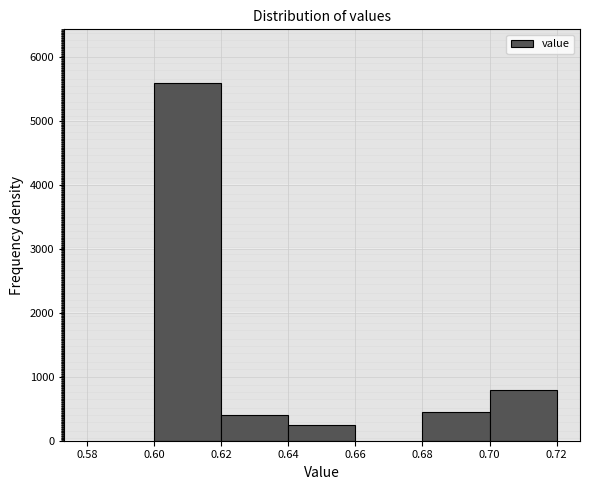

How tall is the bar that spans 0.70 to 0.72 on the x-axis? The values are not printed on the chart, so give them approximately, as read against the axis.

800